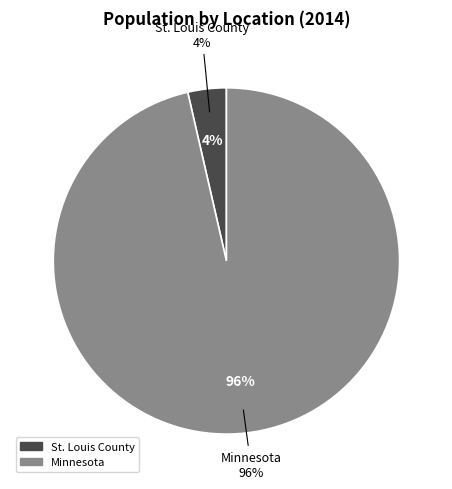

To the nearest percent, what percentage of the pie is St. Louis County?

4%